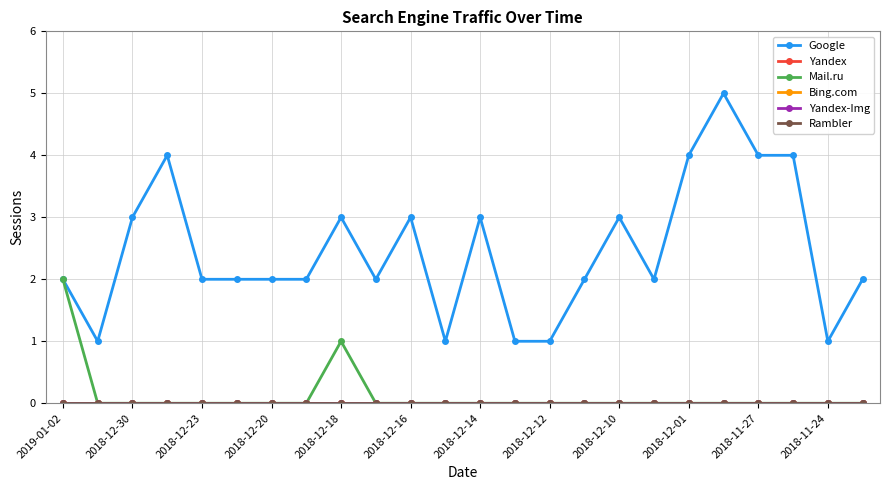

At which label does Yandex-Img reach its minimum?

2019-01-02